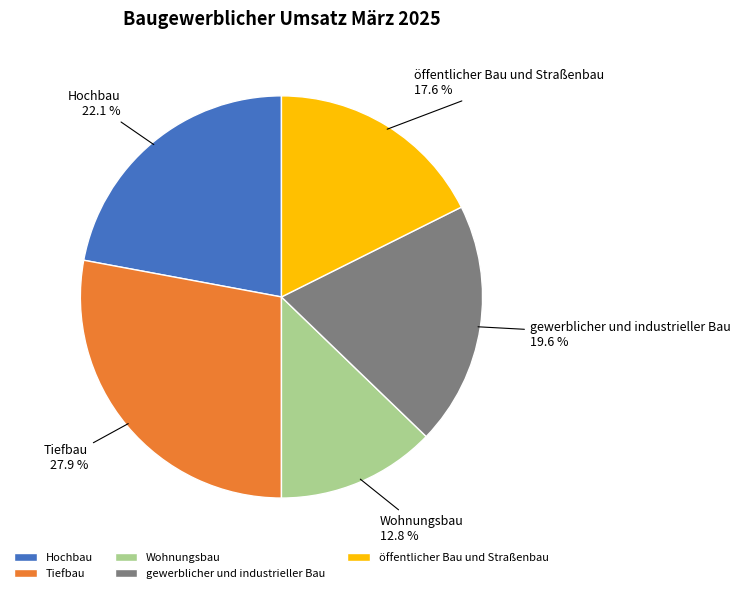

Which slice is the largest?

Tiefbau